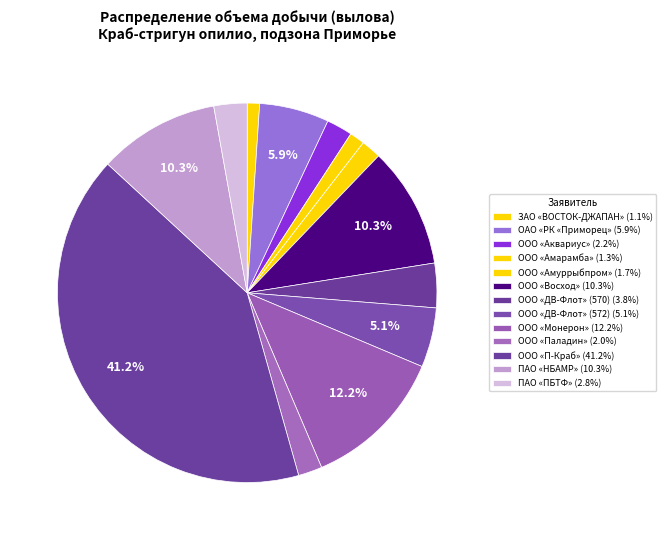

Is it true that ООО «Паладин» is 2% of the pie?

True